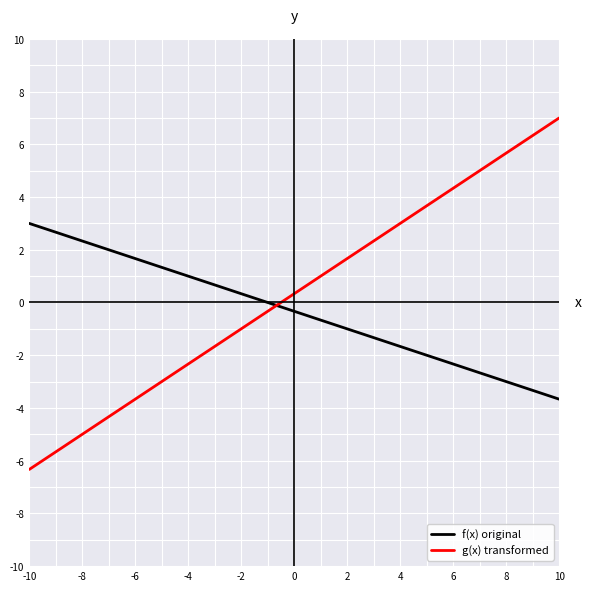

Which series has the widest spread of values?

g(x) transformed